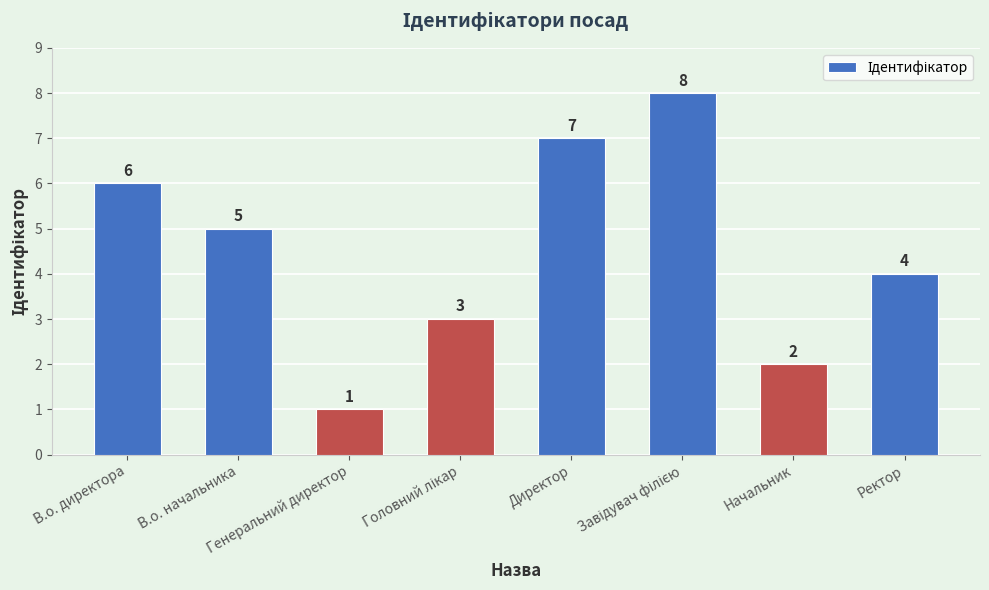

Does the chart contain stacked bars?

No